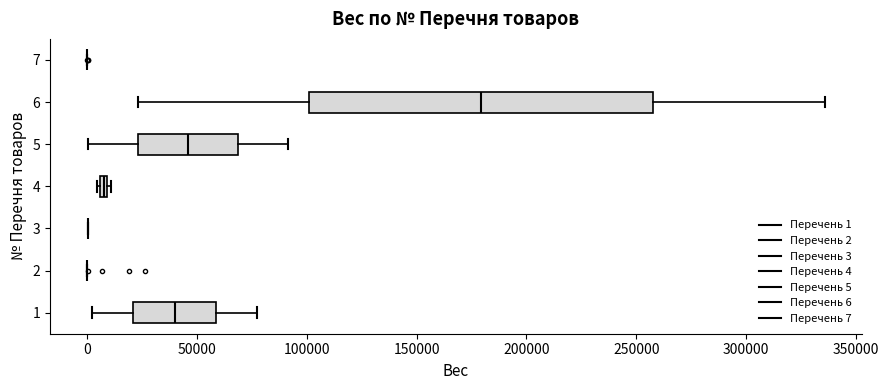

Which box is the widest, from its left edge to its right edge?

6